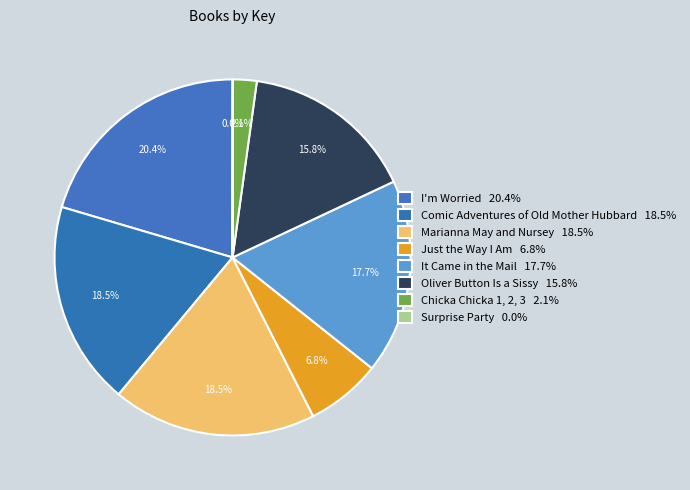

Is it true that Surprise Party is 6% of the pie?

False